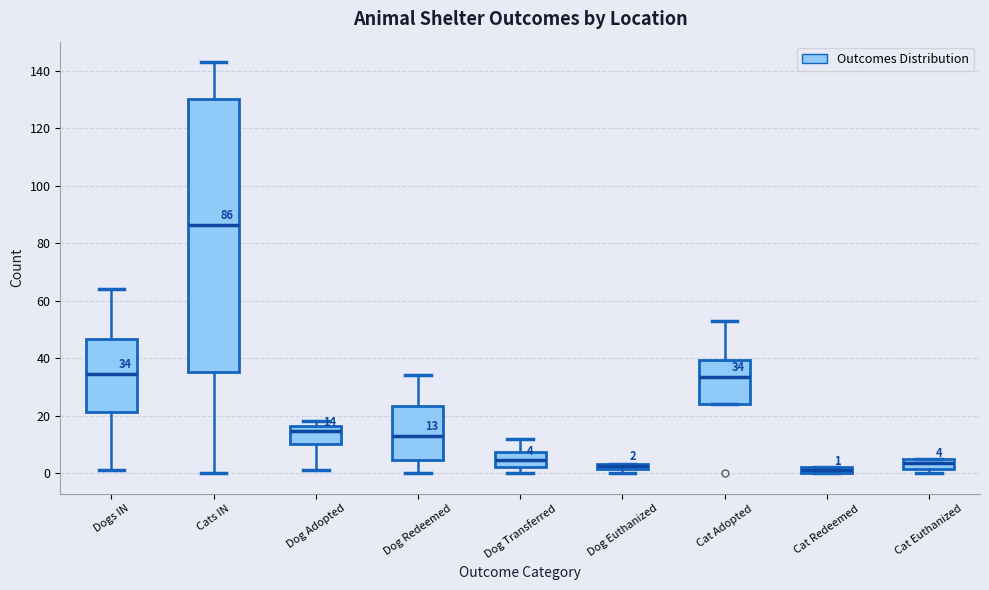

Comparing the boxes themselves (not the whiskers), which one is the tallest?

Cats IN